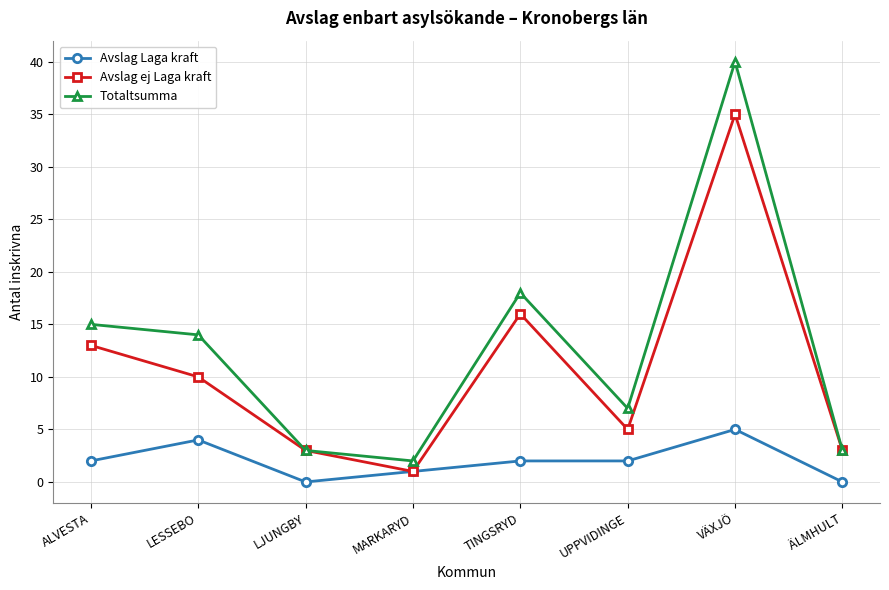

Is it true that Avslag ej Laga kraft equals 16 at TINGSRYD?

True